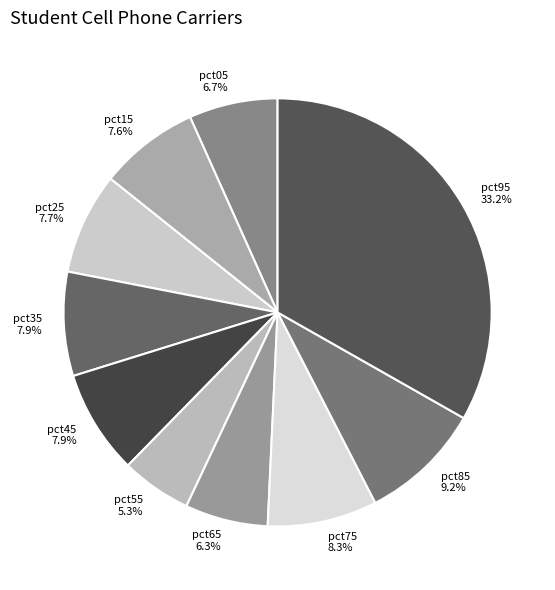

Is the sum of pct95 and pct25 greater than half?

No